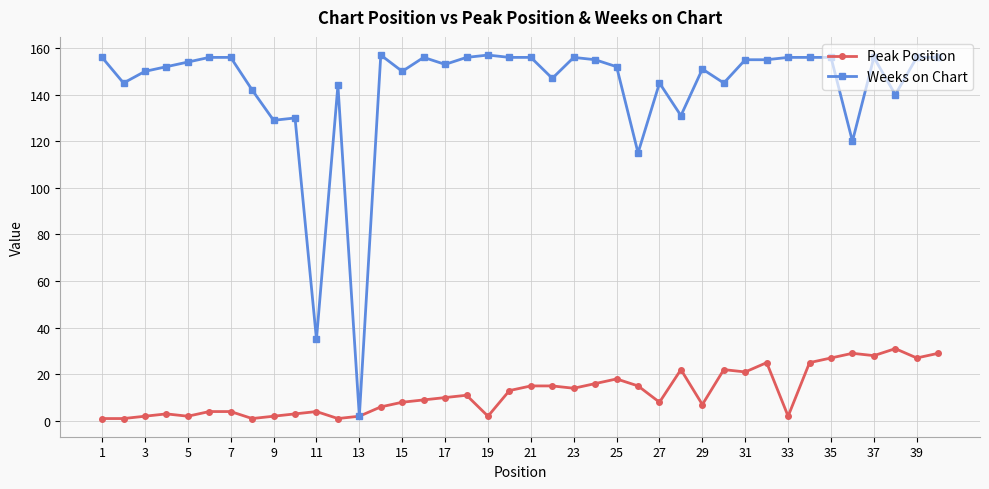

What are all the series names shown in the legend?

Peak Position, Weeks on Chart